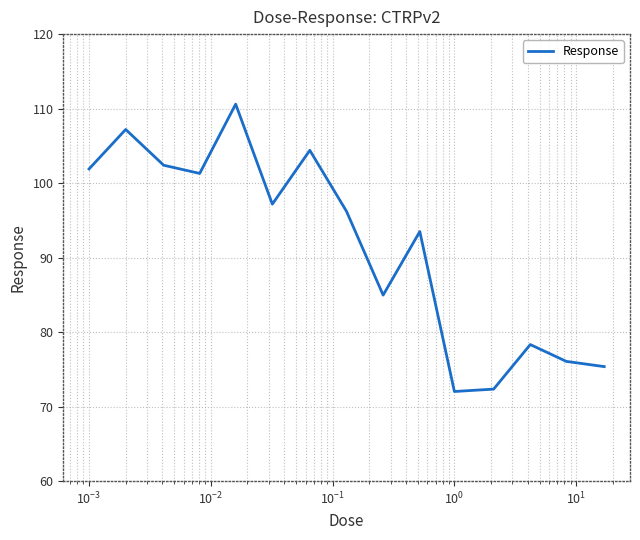

What is the smallest value displayed?

72.0